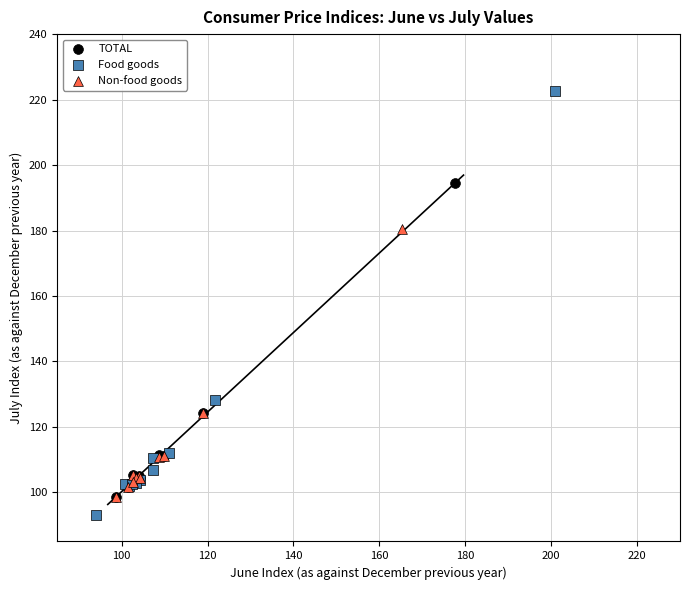

Which series reaches the maximum Y coordinate?

Food goods